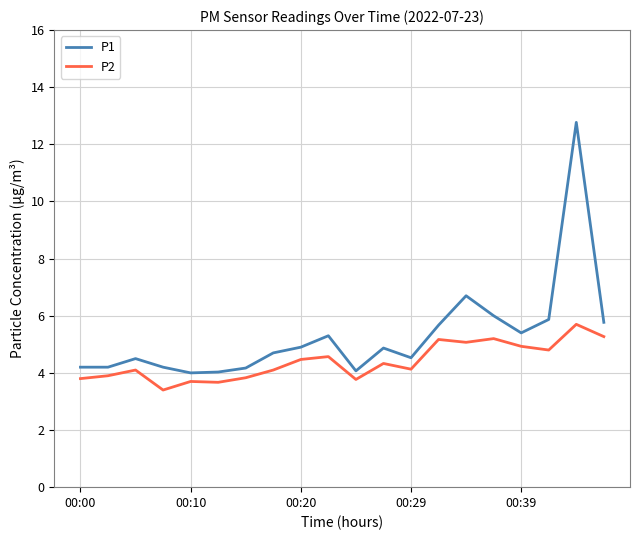

What is the highest value of the P2 series?

5.7